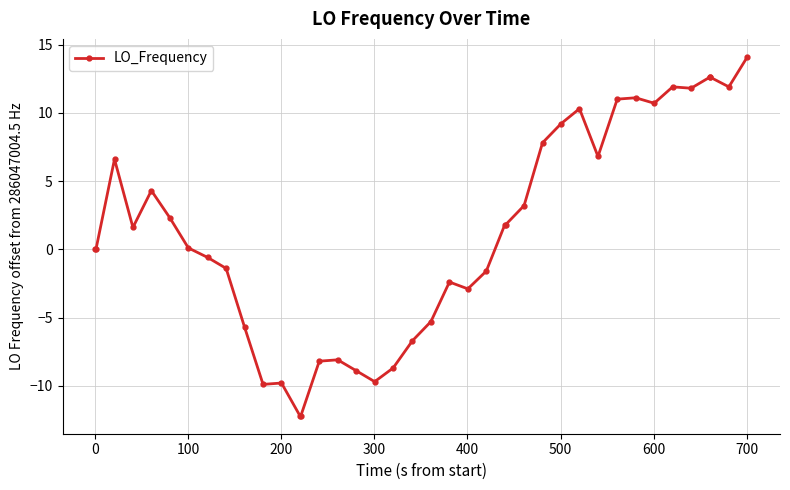

True or false: the data has more than 1 interior local peaks.

True